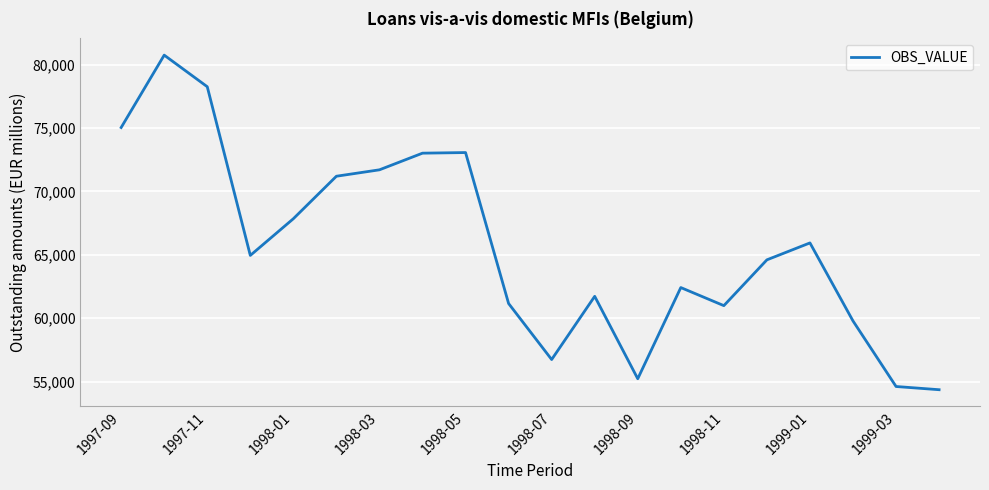

What is the difference between the maximum and minimum values?

26386